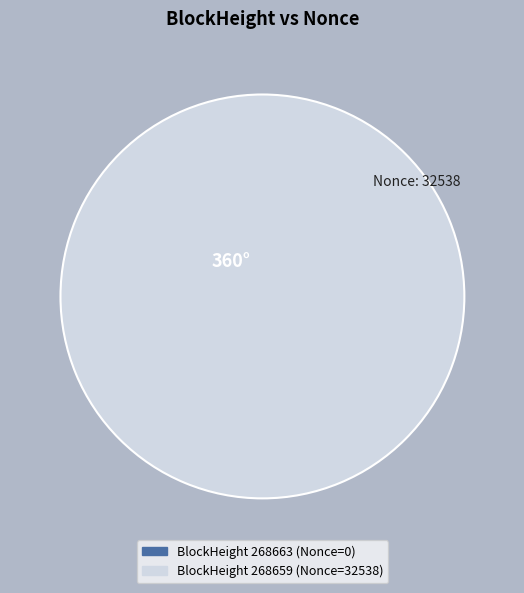

True or false: 268663 accounts for 5% of the total.

False